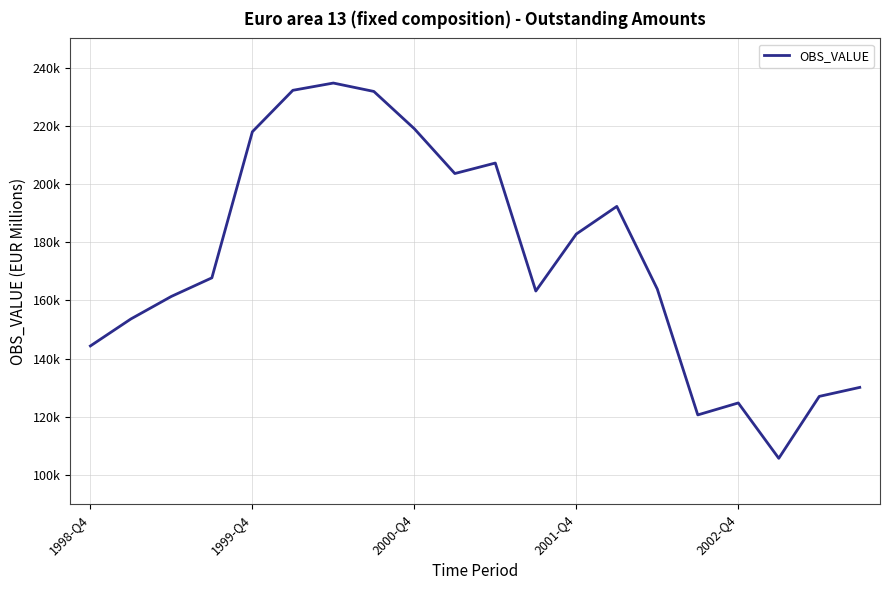

Does the chart have visible grid lines?

Yes